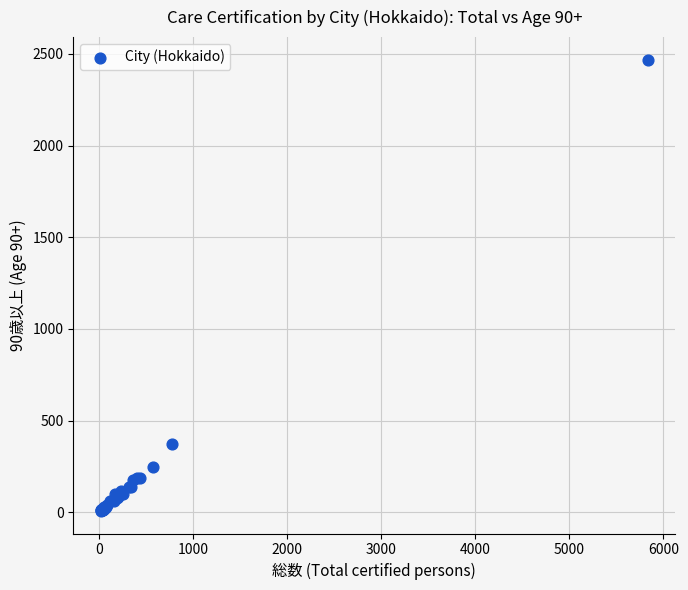

What Y value in the scatter plot is closest to 1238?

374